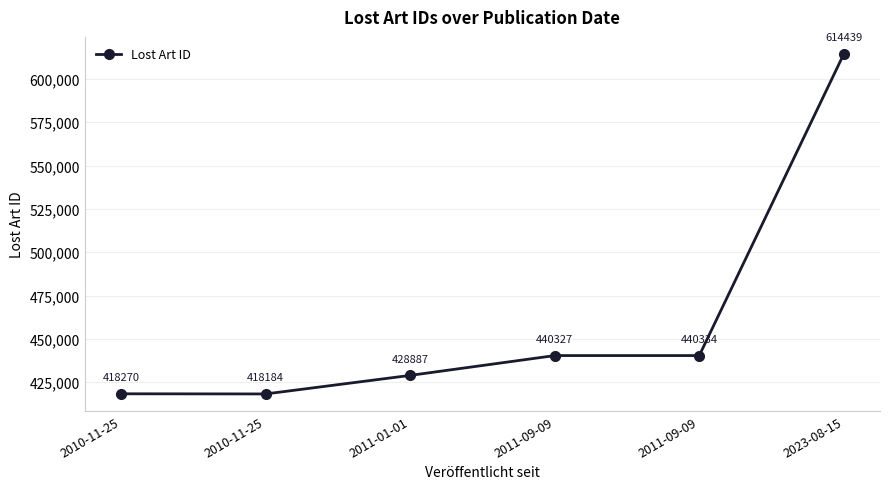

Rank the categories by value from lowest to highest.

2010-11-25, 2010-11-25, 2011-01-01, 2011-09-09, 2011-09-09, 2023-08-15